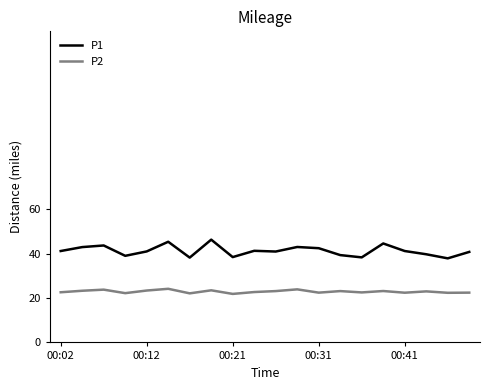

True or false: P1 and P2 intersect in this chart.

False